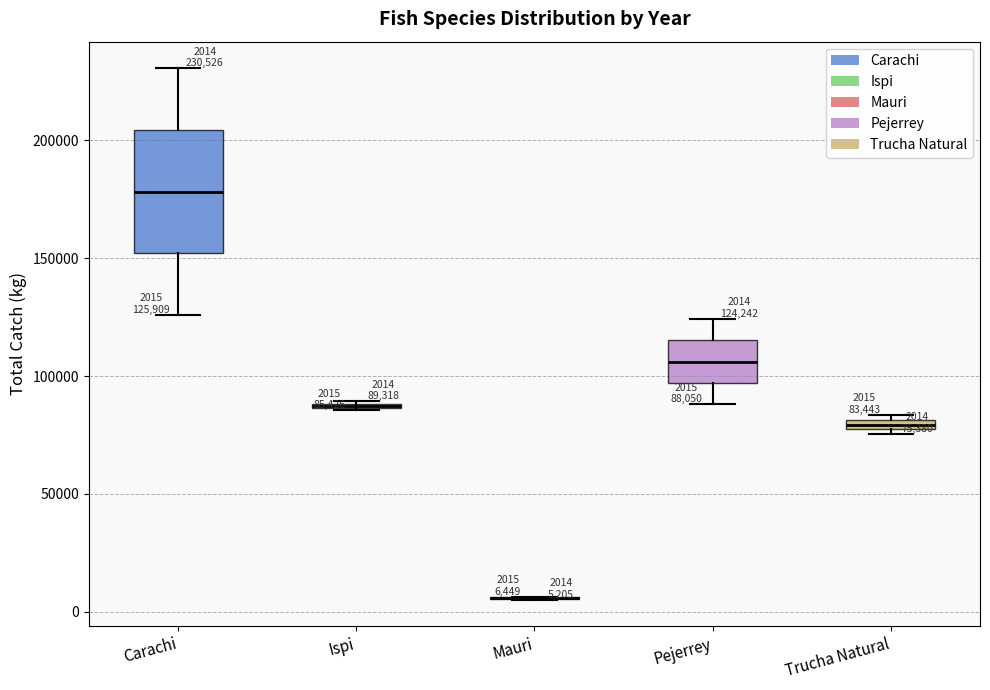

Which box is the tallest, from its lower edge to its upper edge?

Carachi